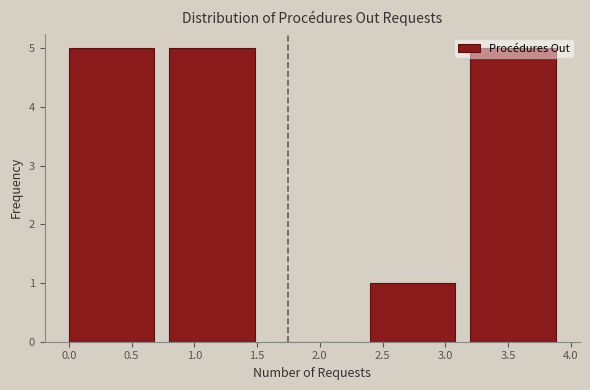

Reading left to right, transcribe this chart: for each bar, give the range it covers on the x-axis and its height. The values are not printed on the chart, so give them approximately, as read against the axis.

0.0 to 0.8: 5
0.8 to 1.6: 5
1.6 to 2.4: 0
2.4 to 3.2: 1
3.2 to 4.0: 5